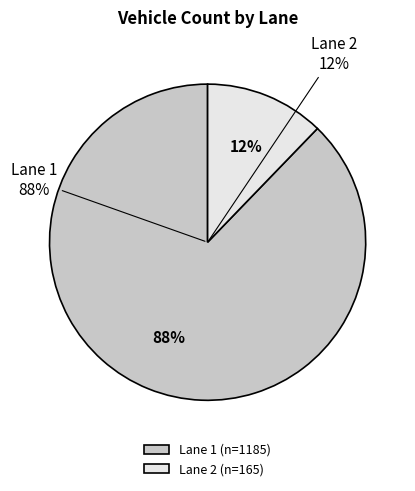

To the nearest percent, what is the average slice percentage?

50%